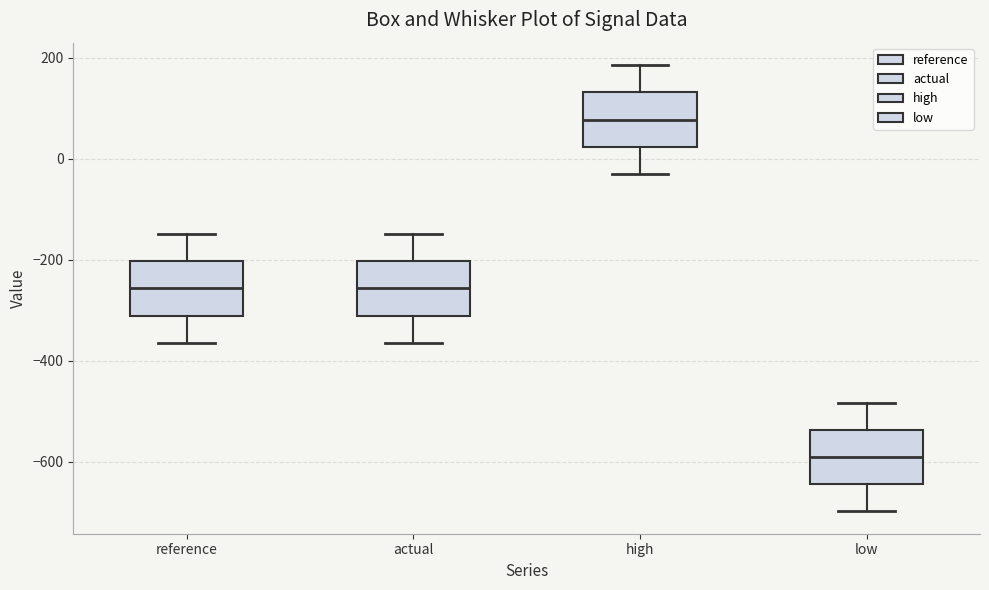

Where does the upper whisker of the box for reference end on the y-axis? The values are not printed on the chart, so give them approximately, as read against the axis.

-140